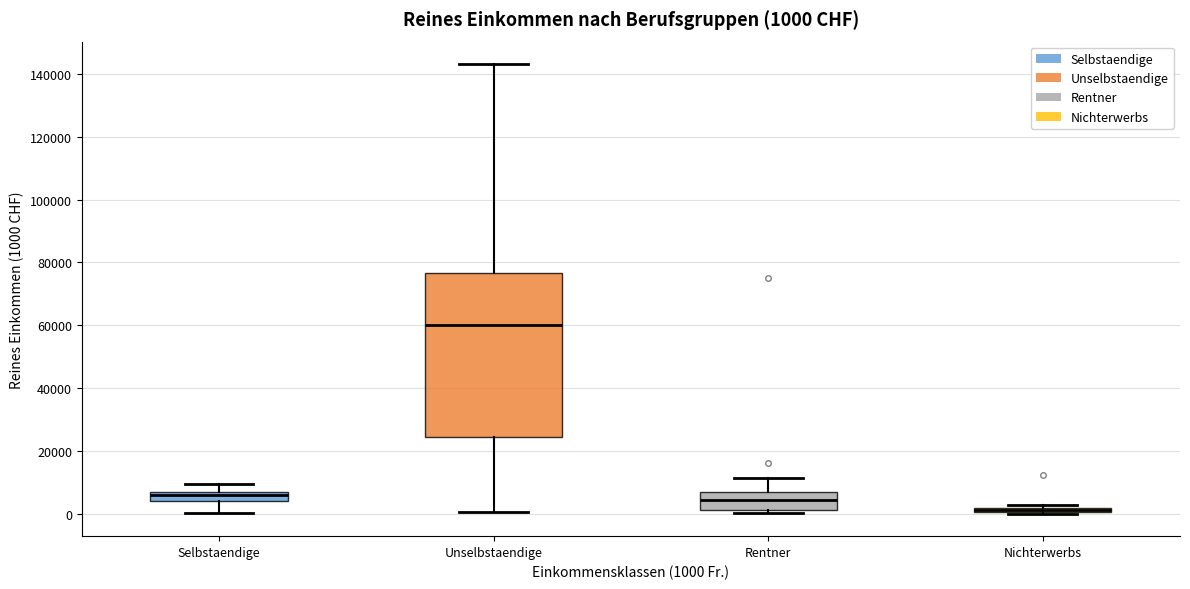

Which box is the tallest, from its lower edge to its upper edge?

Unselbstaendige